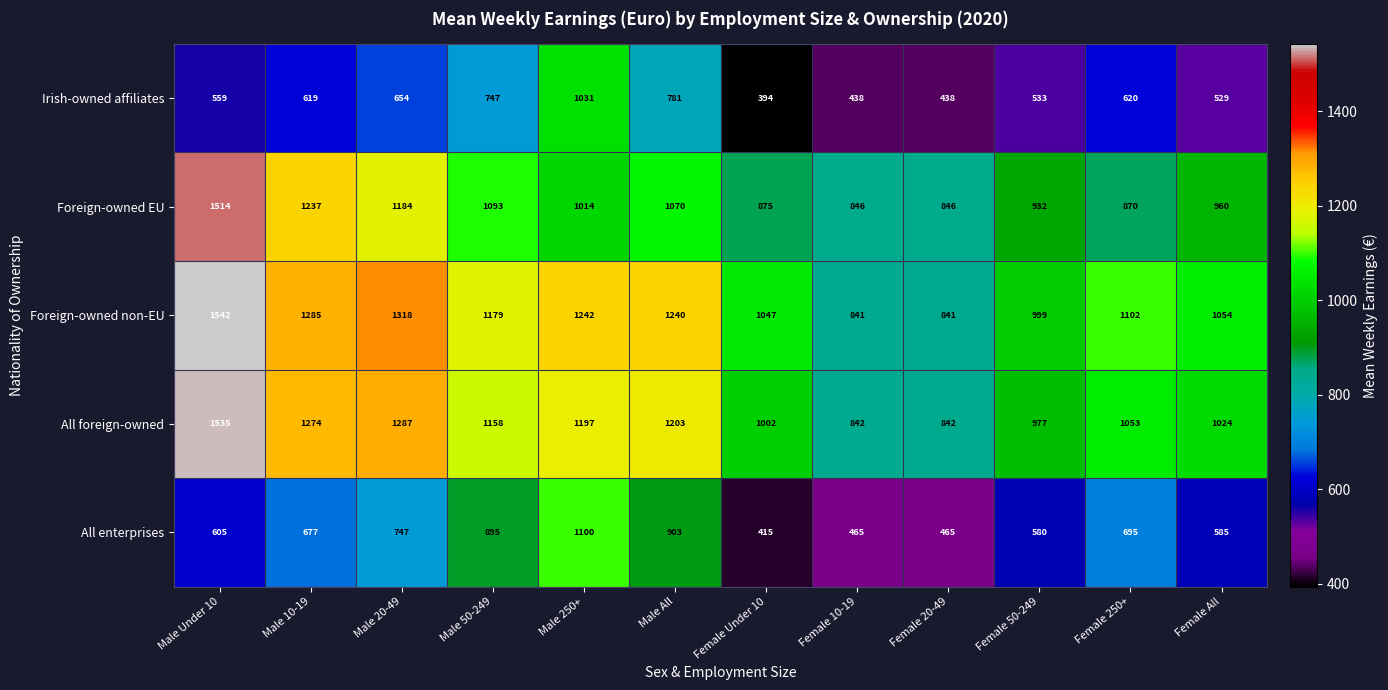

What is the maximum value for All foreign-owned?

1535